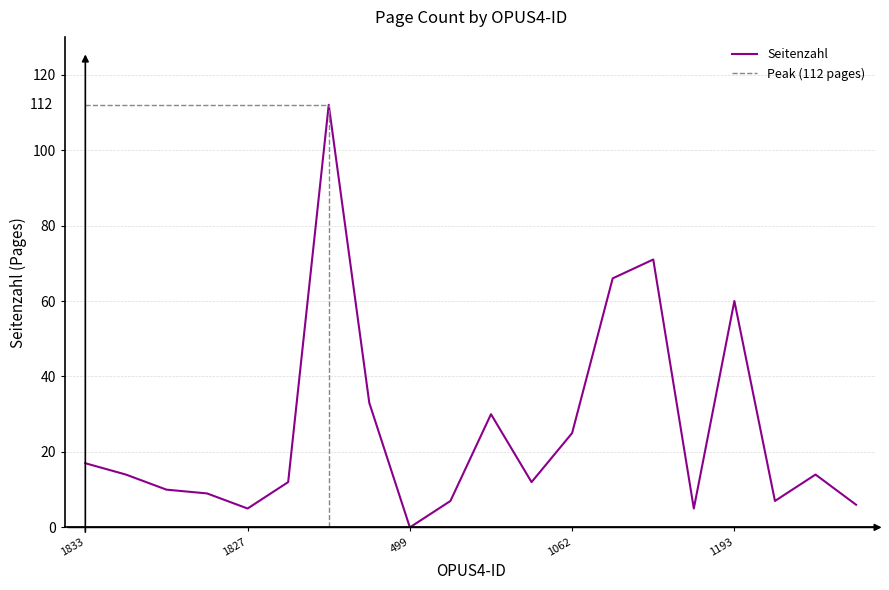

At which label is Seitenzahl closest to 56?

1193